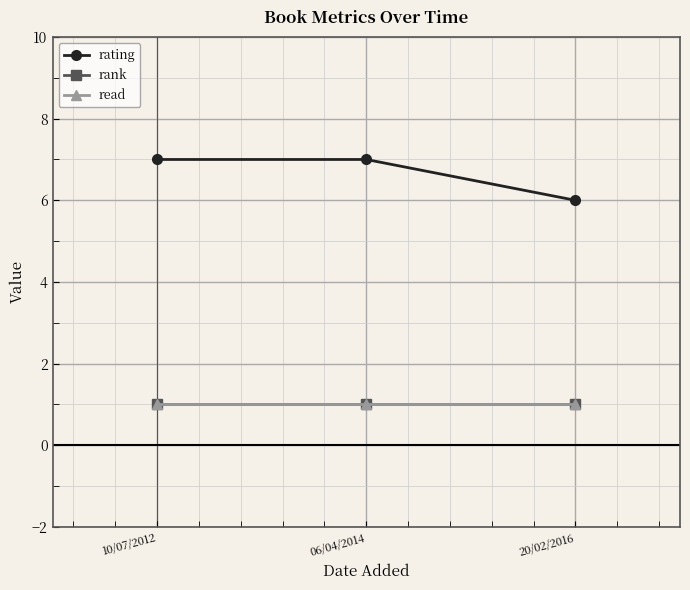

Does the chart have visible grid lines?

Yes